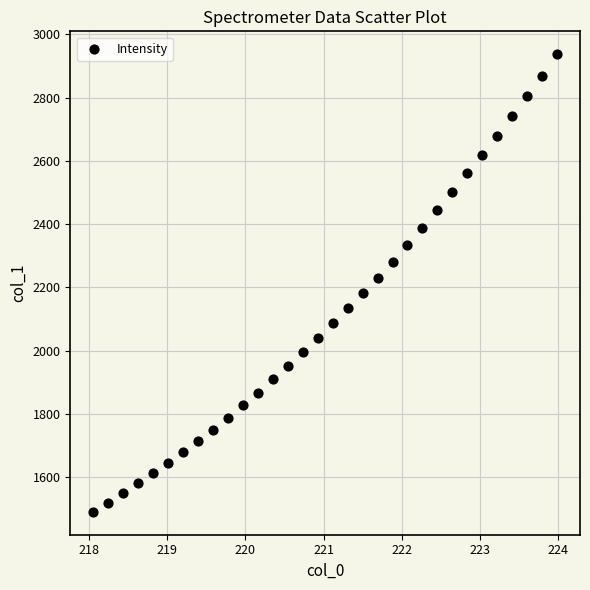

What is the range of X values (max minus min)?

5.9